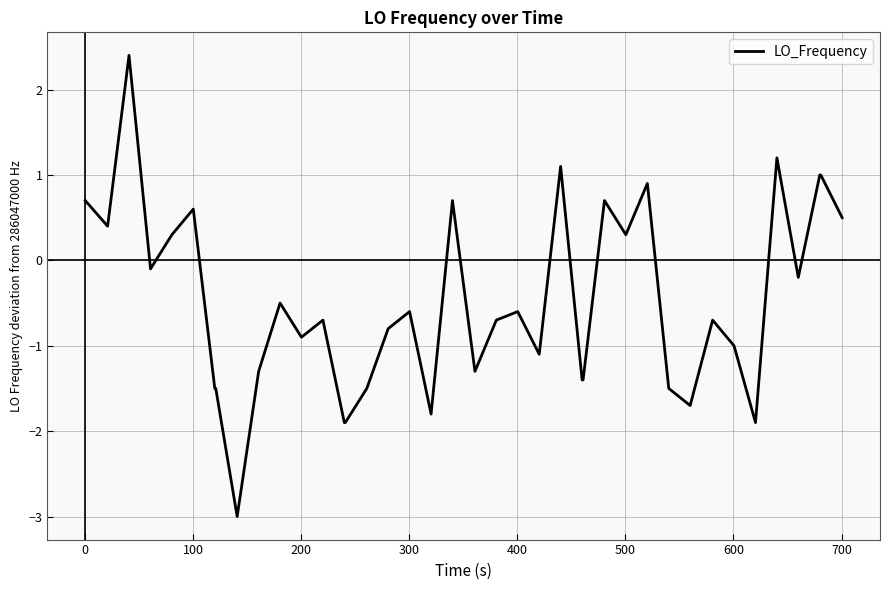

Does the chart display data point markers on the line(s)?

No